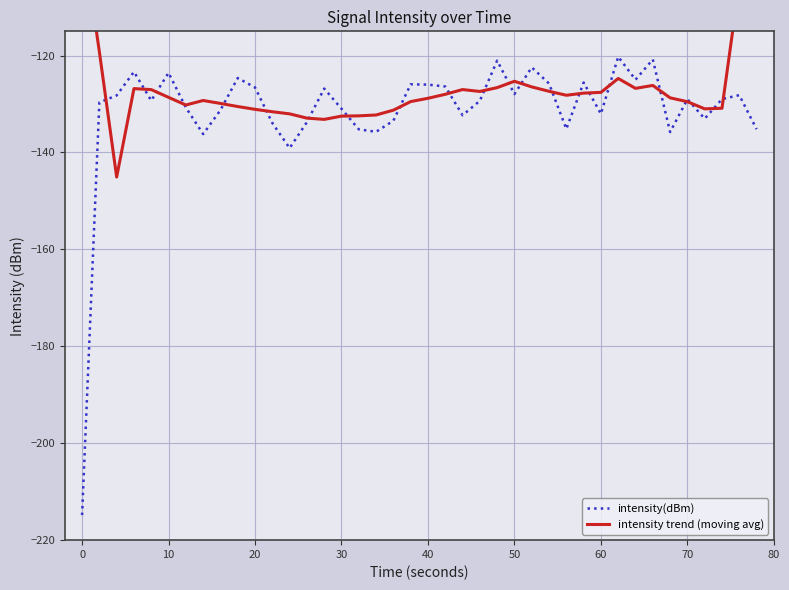

Reading left to right, list all the values displayed in this chart.

intensity(dBm): -214.8	-129.7	-128.2	-123.4	-129.3	-123.6	-130.7	-136.2	-131.3	-124.6	-126.6	-133.9	-139.1	-133.7	-126.8	-131.0	-135.2	-135.7	-133.4	-125.9	-126.0	-126.4	-132.3	-129.3	-121.0	-127.9	-122.4	-125.8	-135.1	-125.6	-132.0	-120.2	-125.0	-120.8	-135.8	-129.0	-133.0	-129.0	-128.2	-135.2
intensity trend (moving avg): -94.5	-119.2	-145.1	-126.8	-127.0	-128.6	-130.2	-129.3	-129.9	-130.5	-131.1	-131.6	-132.0	-132.9	-133.2	-132.5	-132.4	-132.3	-131.3	-129.5	-128.8	-128.0	-127.0	-127.4	-126.6	-125.3	-126.5	-127.4	-128.2	-127.8	-127.6	-124.7	-126.8	-126.2	-128.7	-129.5	-131.0	-130.9	-105.1	-78.5